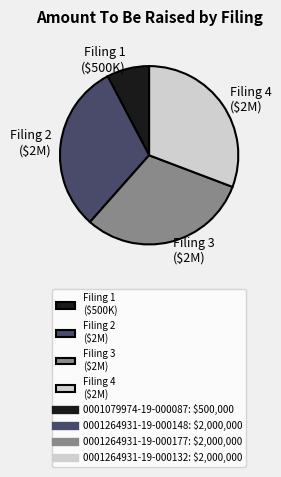

Which slice is the smallest?

Filing 1 ($500K)